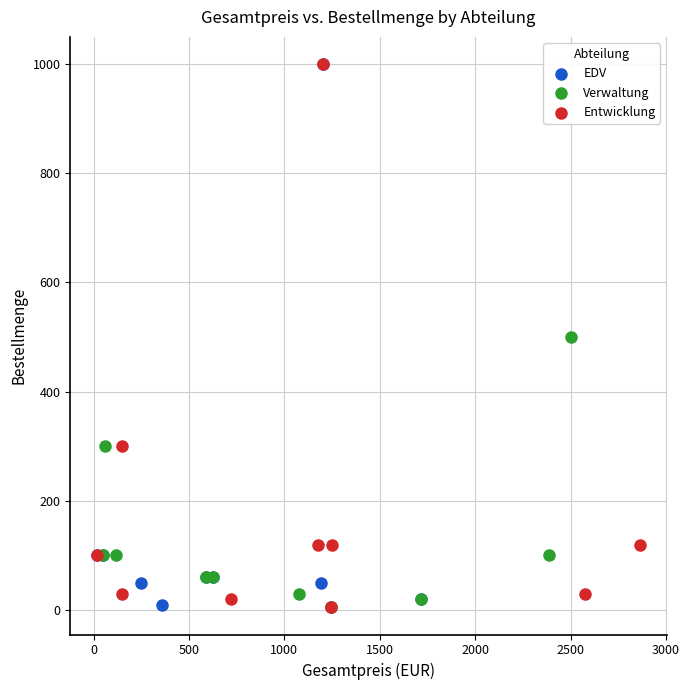

What are all the series names shown in the legend?

EDV, Verwaltung, Entwicklung